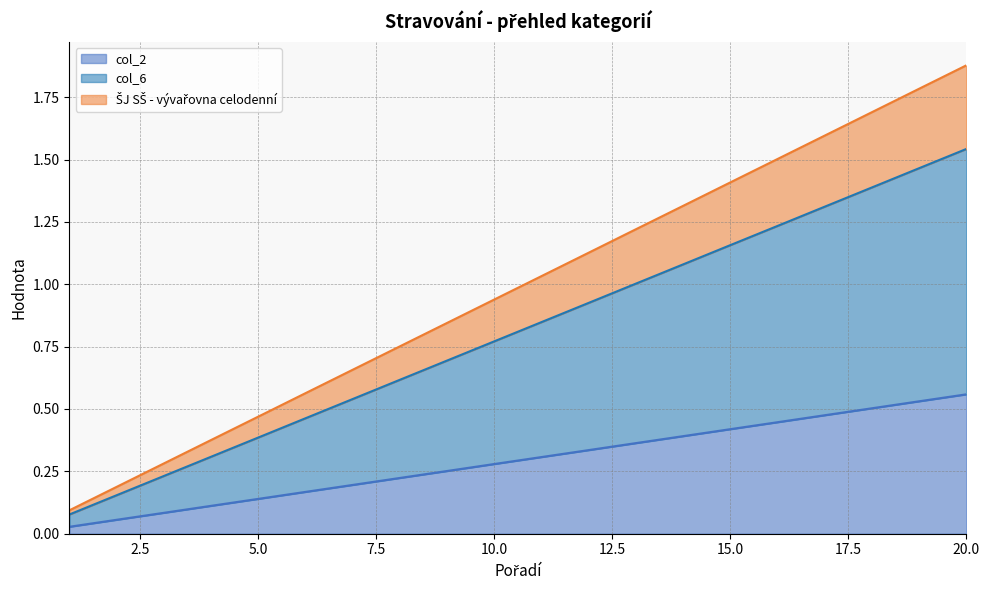

What is the approximate value of col_6 at 11?

0.8